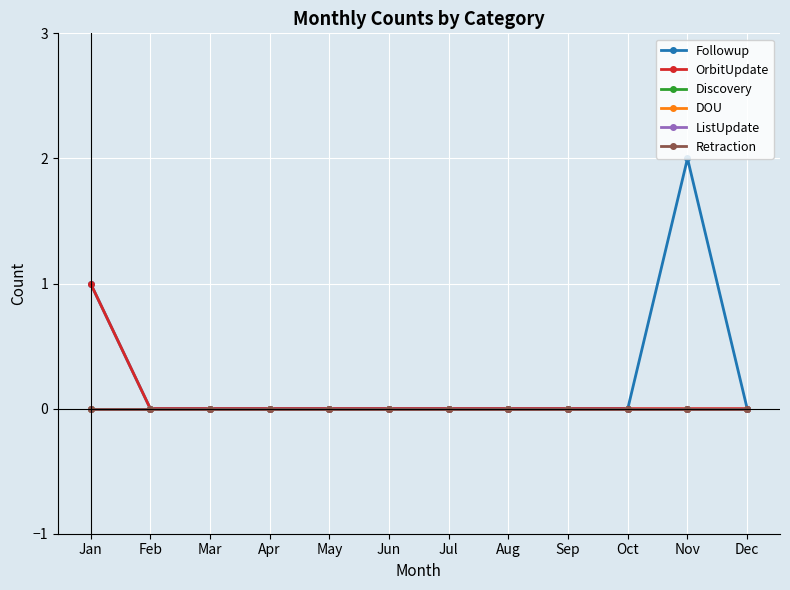

Is the value of ListUpdate at Apr greater than the value of Followup at Aug?

No